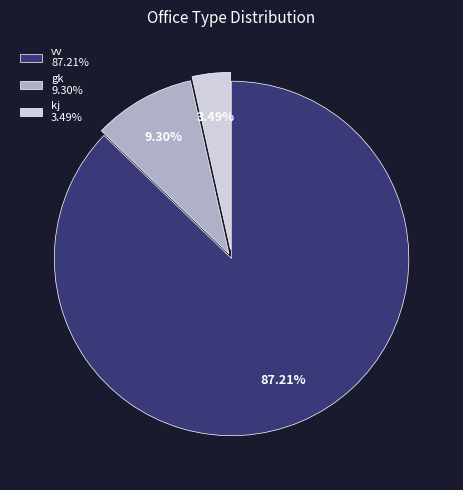

Is the sum of kj and vv greater than half?

Yes